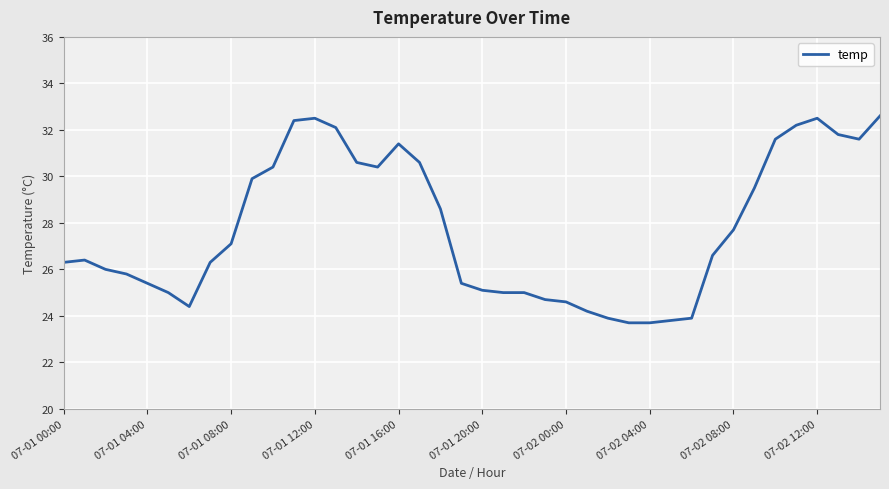

How many lines are shown in the chart?

1